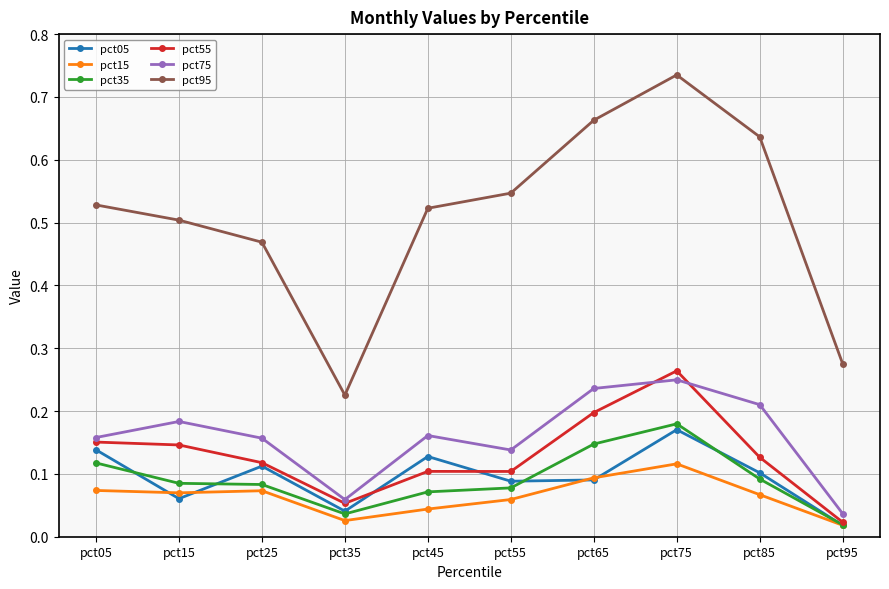

At which label is pct55 closest to 0?

pct95